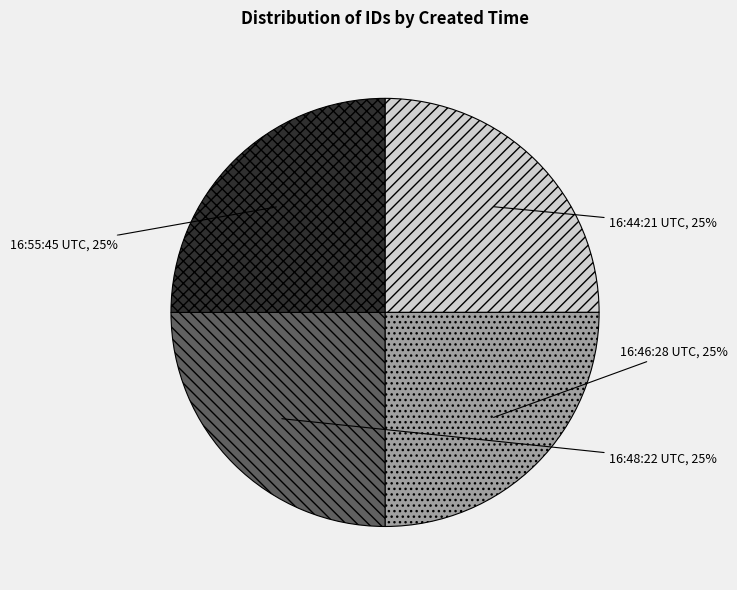

To the nearest percent, what is the average slice percentage?

25%